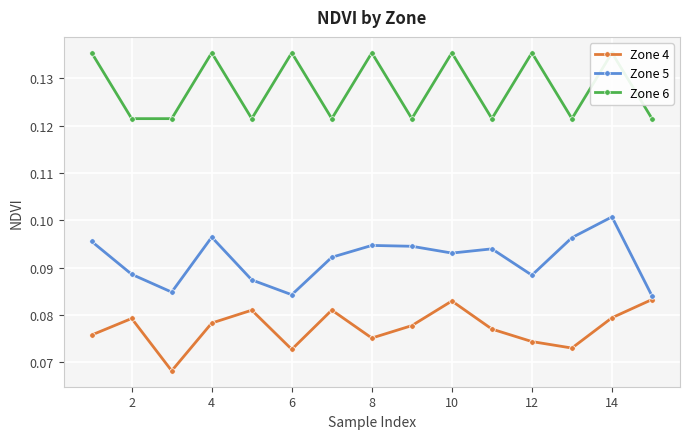

True or false: Zone 5 and Zone 6 intersect in this chart.

False